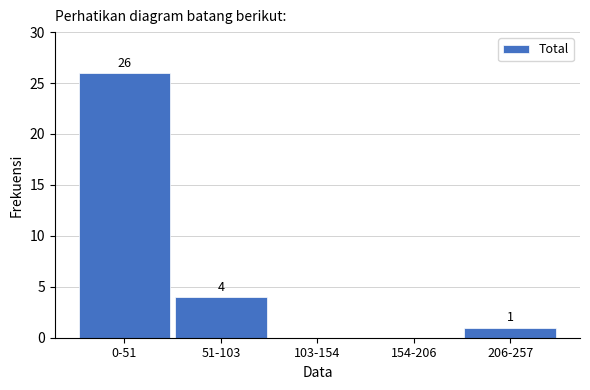

Reading right to left, extract all data points from this chart.

206-257=1	154-206=0	103-154=0	51-103=4	0-51=26